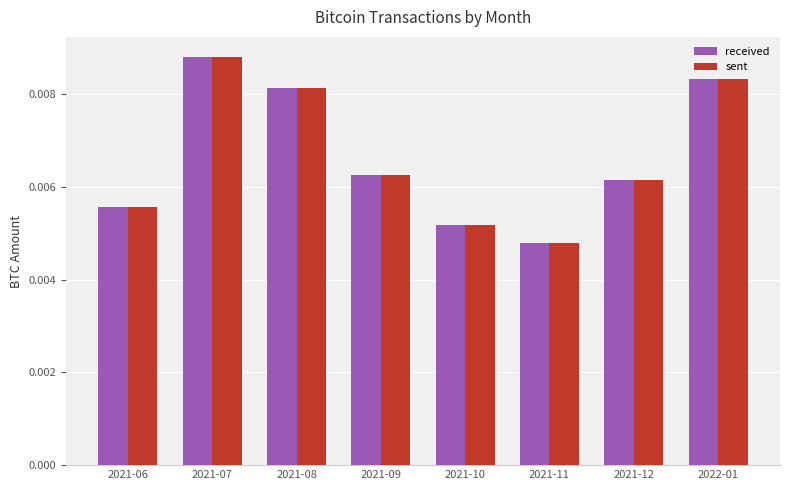

At which category is the sum across all series the highest?

2021-07